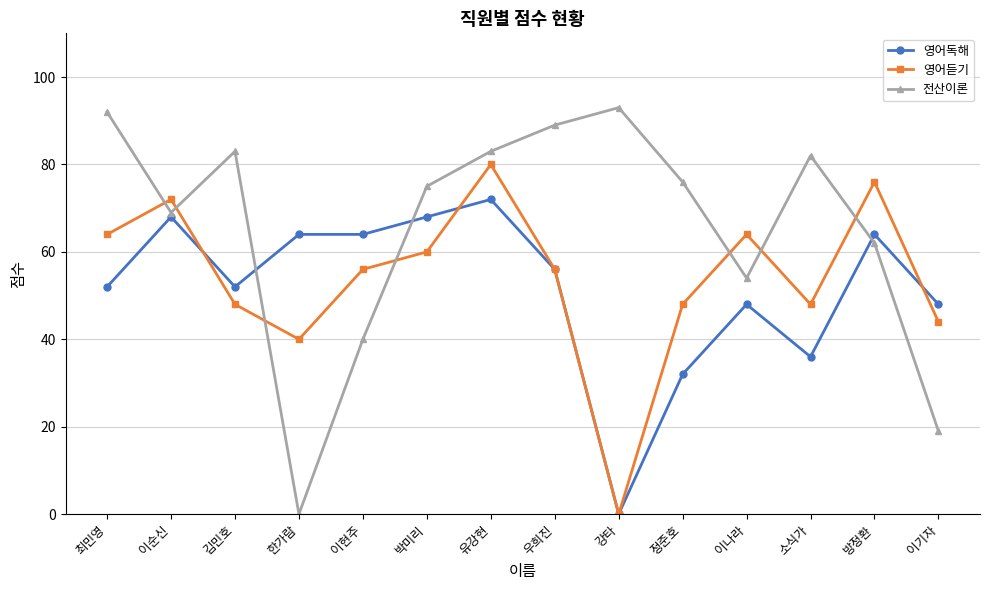

The 전산이론 series shows 83 at 김민호. True or false?

True